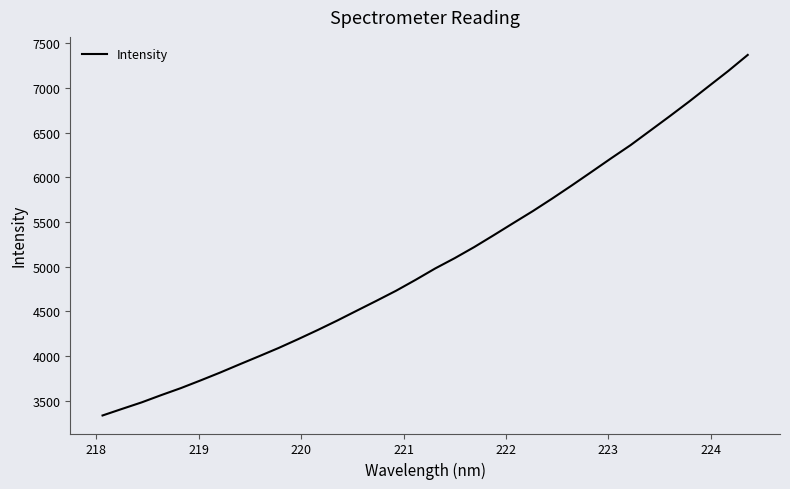

What is the maximum value shown in the chart?

7369.0